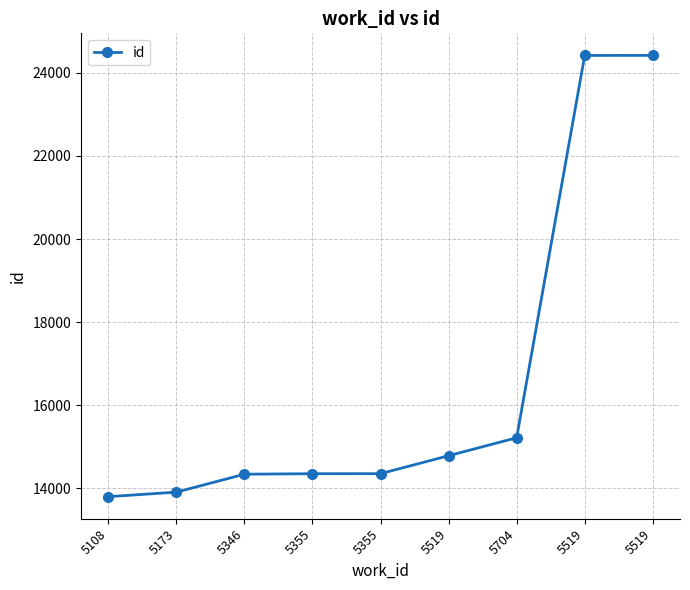

What is the change in value from 5355 to 5519?

+10073